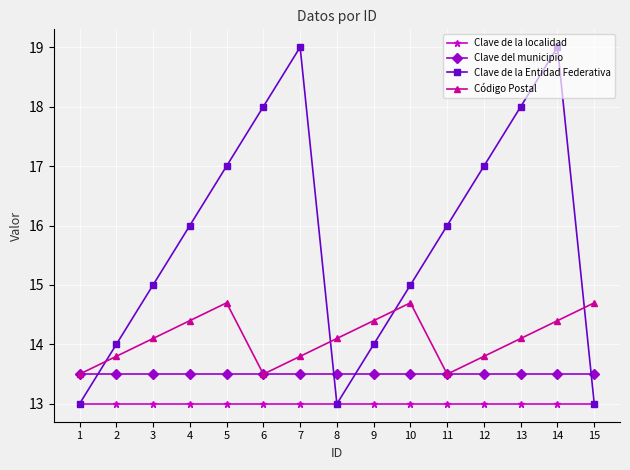

How many distinct data groups are displayed?

4